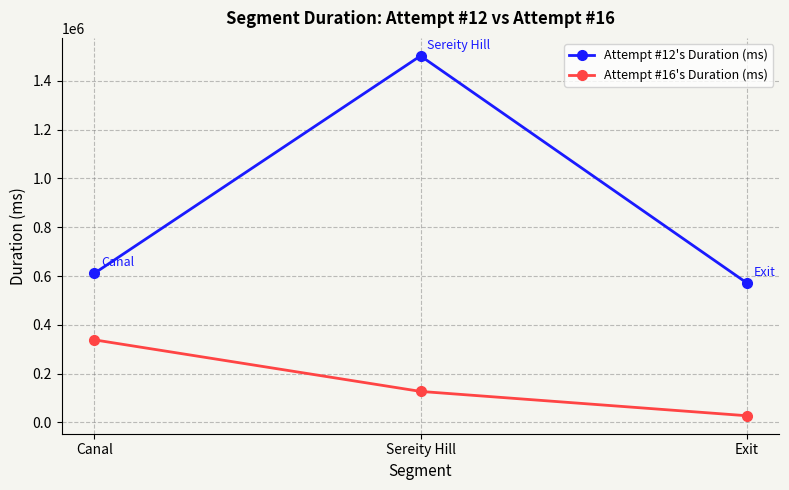

Does the chart display data point markers on the line(s)?

Yes